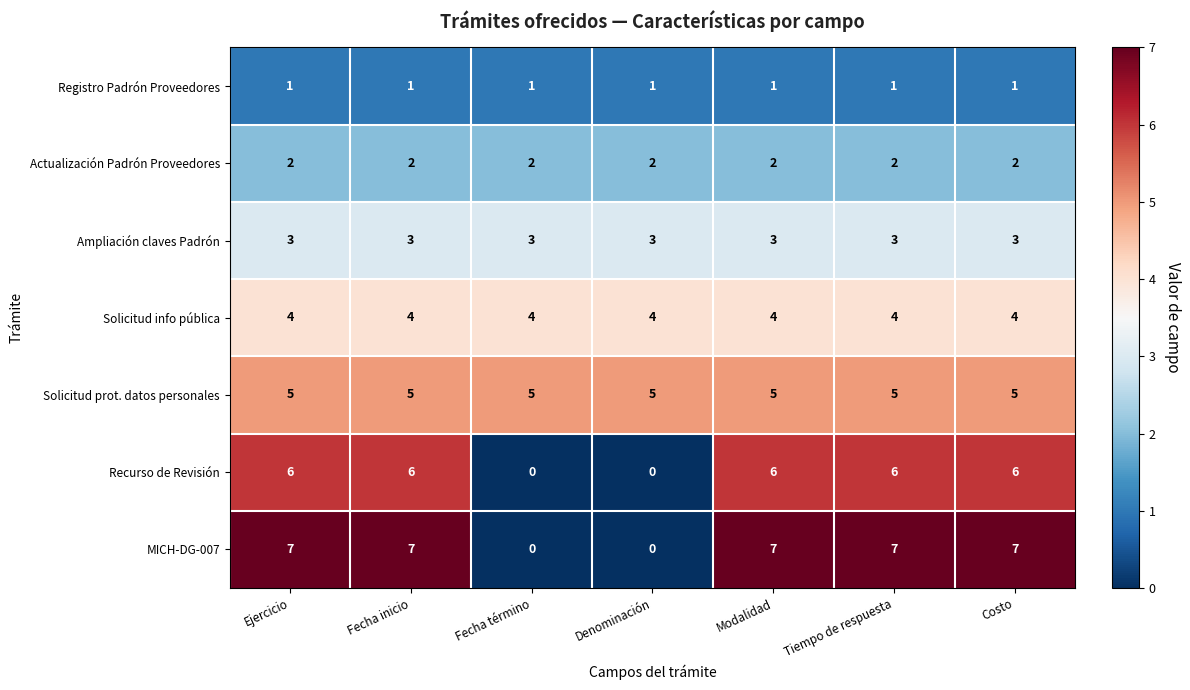

What value does the Recurso de Revisión series have at Tiempo de respuesta?

6